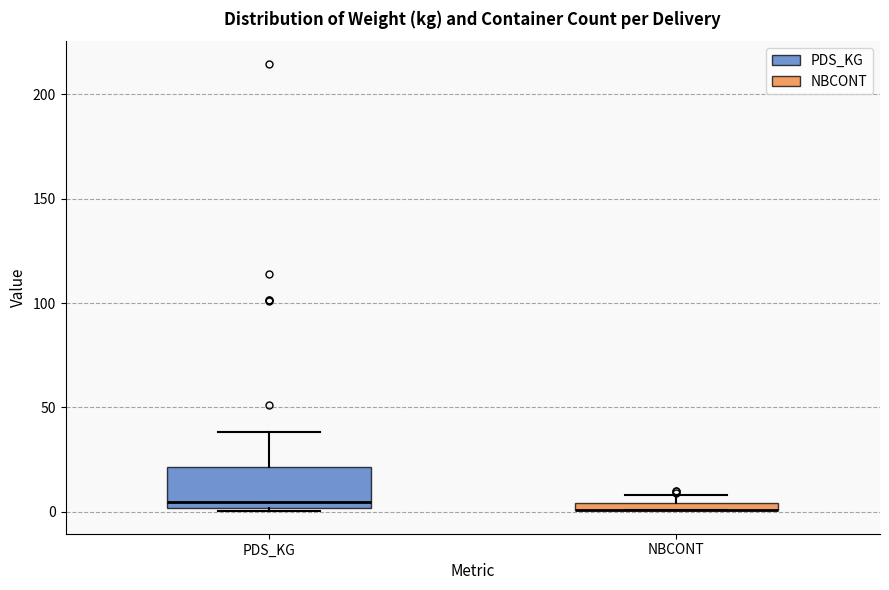

Where does the median line of the box for PDS_KG sit on the y-axis? The values are not printed on the chart, so give them approximately, as read against the axis.

5